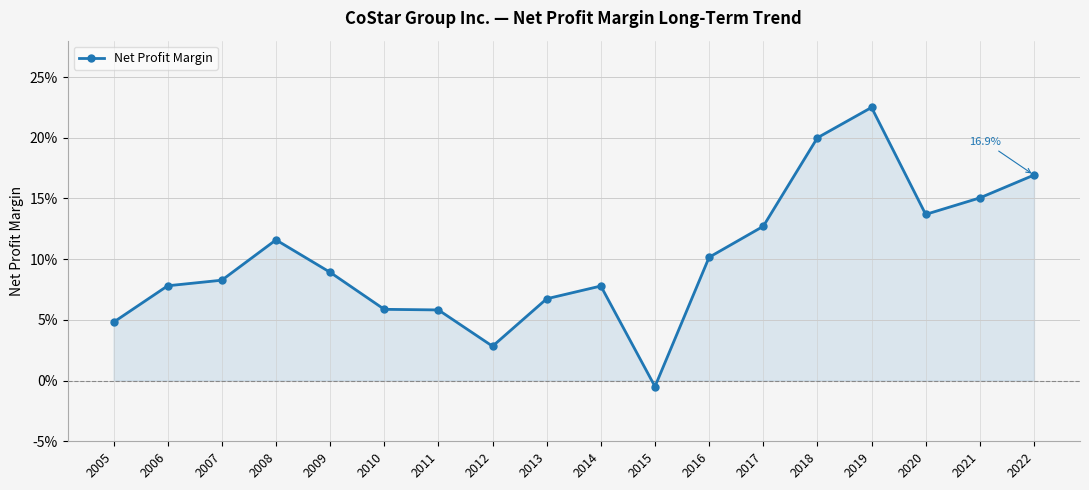

What is the difference between the values at 2015 and 2017?

0.1